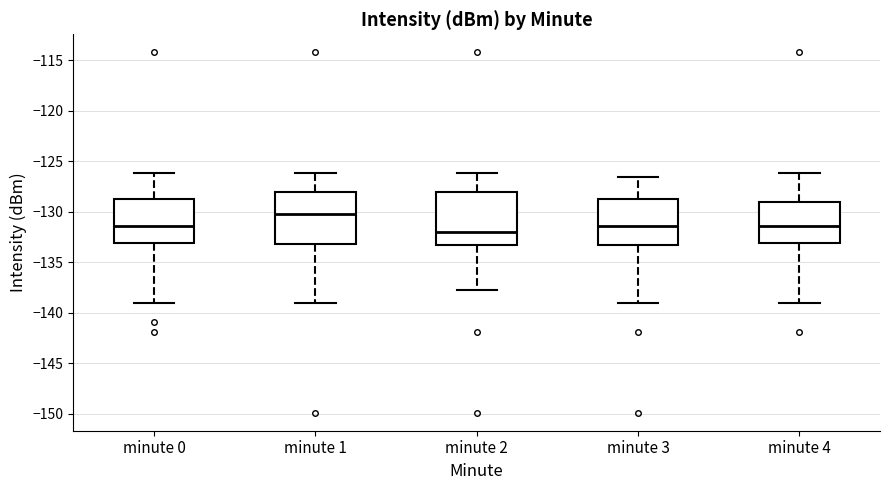

Where is the upper edge of the box for minute 1 on the y-axis? The values are not printed on the chart, so give them approximately, as read against the axis.

-128.0